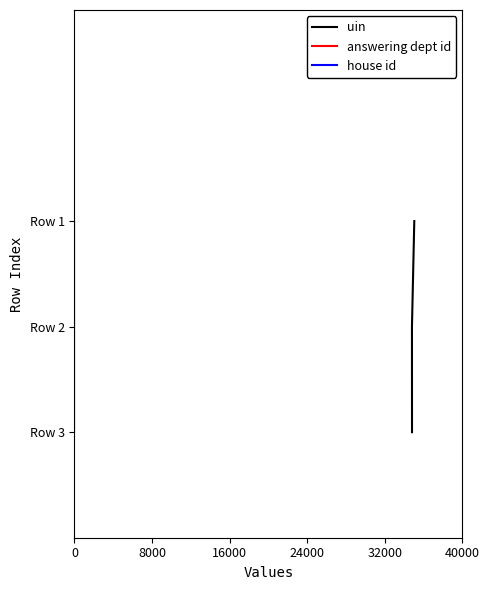

How many values in the house id series exceed 2?

1